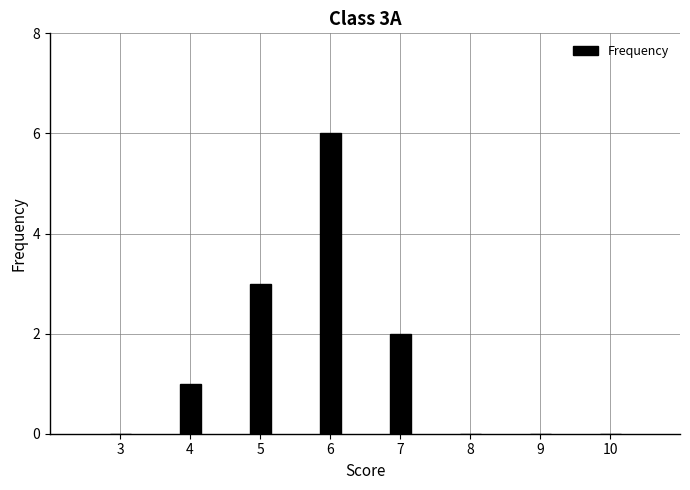

Reading left to right, transcribe all the data shown in this chart.

3=0	4=1	5=3	6=6	7=2	8=0	9=0	10=0